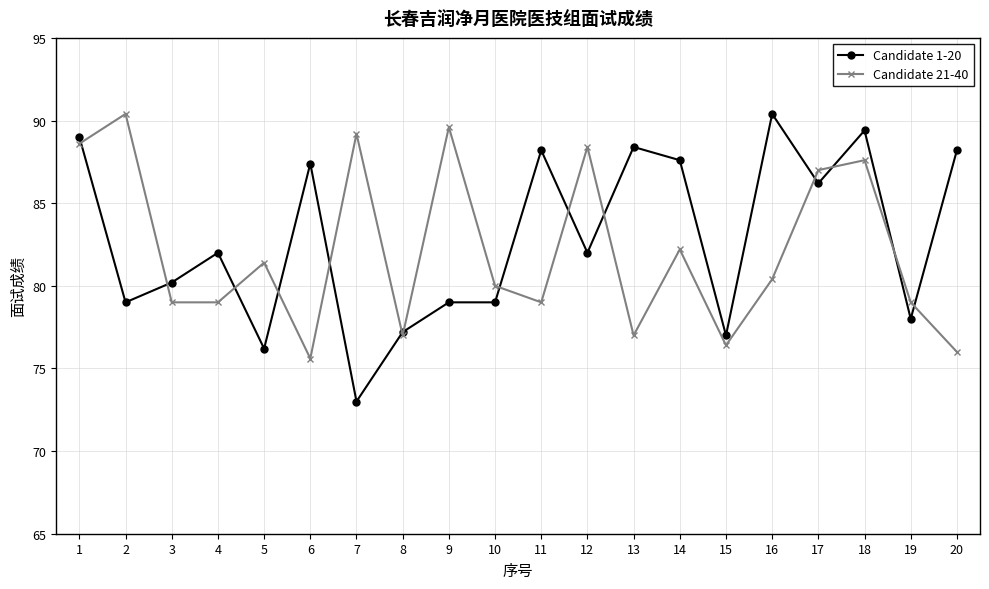

What is the difference between the maximum and minimum values in the Candidate 21-40 series?

14.8